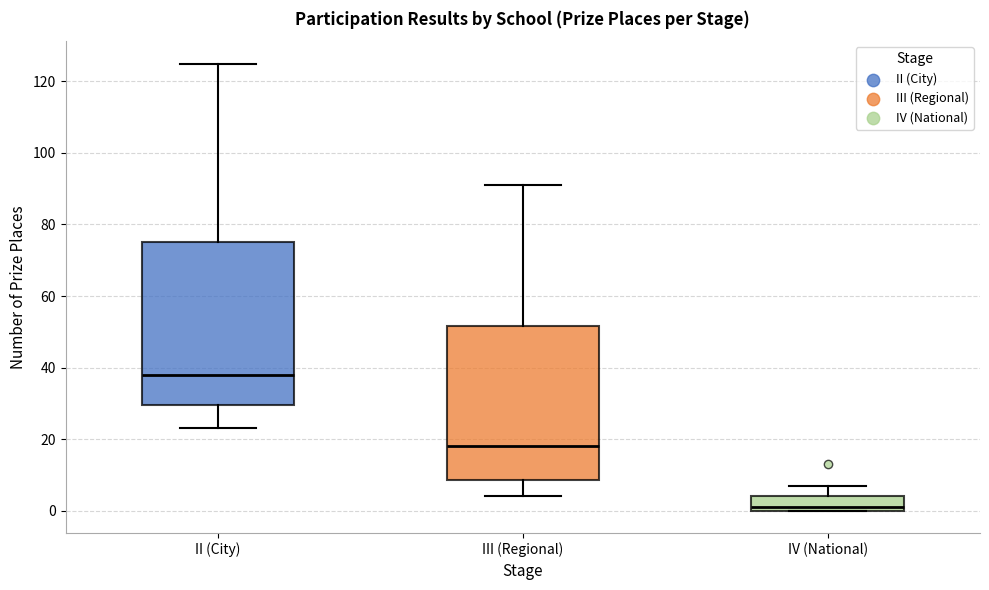

Reading left to right, read every box against the y-axis: the position of its median line, the range the box covers, and the ends of its whiskers. The values are not printed on the chart, so give them approximately, as read against the axis.

II (City): median 38, box 30 to 76, whiskers 24 to 126
III (Regional): median 18, box 8 to 52, whiskers 4 to 92
IV (National): median 2, box 0 to 4, whiskers 0 to 8